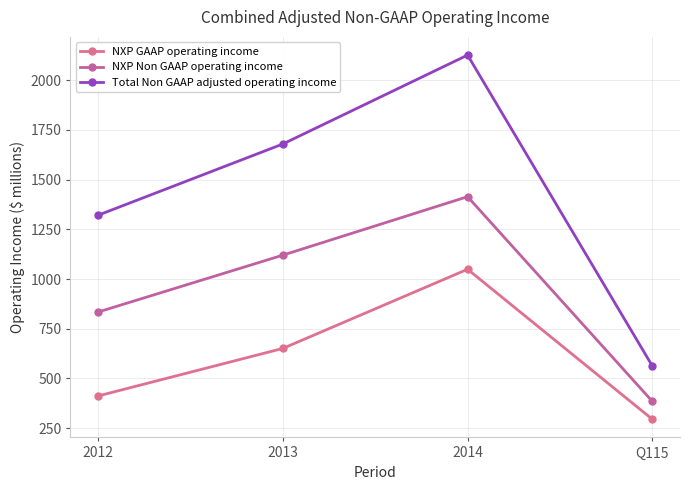

At which label does Total Non GAAP adjusted operating income reach its peak?

2014